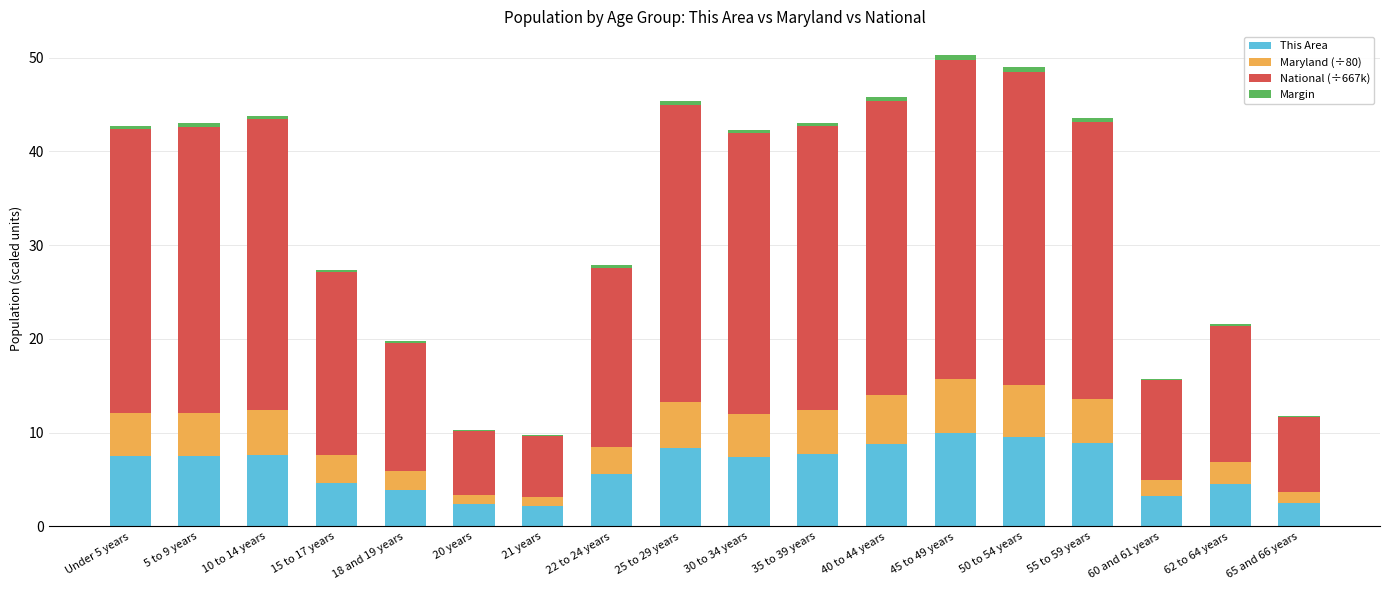

What is the sum of all This Area values?

112.4